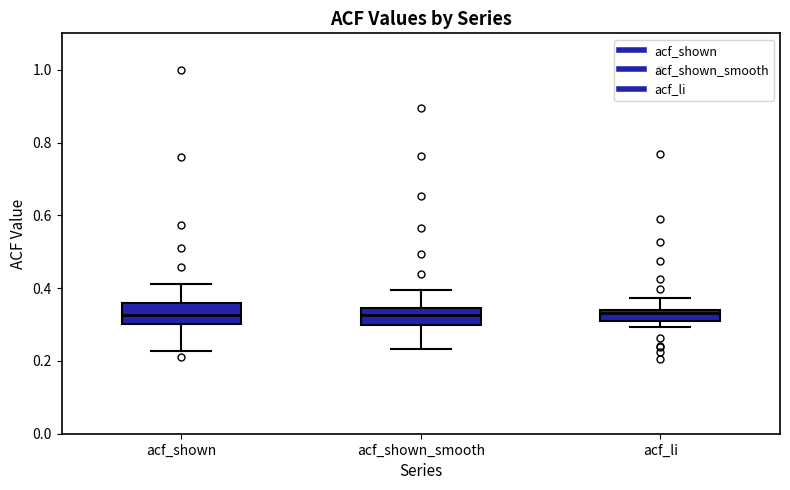

Where does the upper whisker of the box for acf_shown_smooth end on the y-axis? The values are not printed on the chart, so give them approximately, as read against the axis.

0.40